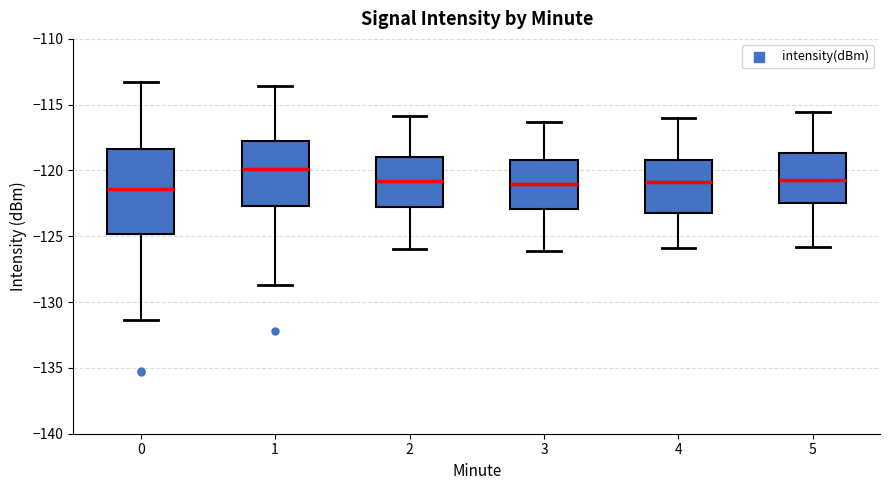

Comparing the boxes themselves (not the whiskers), which one is the tallest?

0